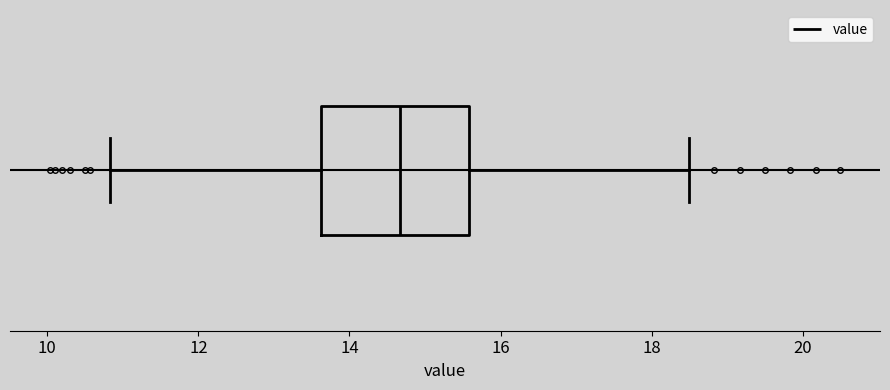

Read this box plot against the x-axis: the position of the median line, the range covered by the box, and the ends of both whiskers. The values are not printed on the chart, so give them approximately, as read against the axis.

median 14.6, box 13.6 to 15.6, whiskers 10.8 to 18.6